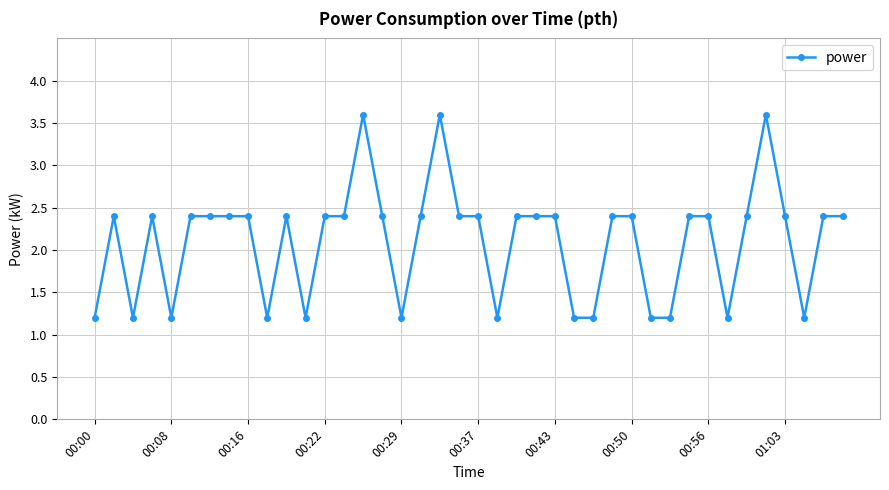

What is the value of the 31st point from the left?

1.2